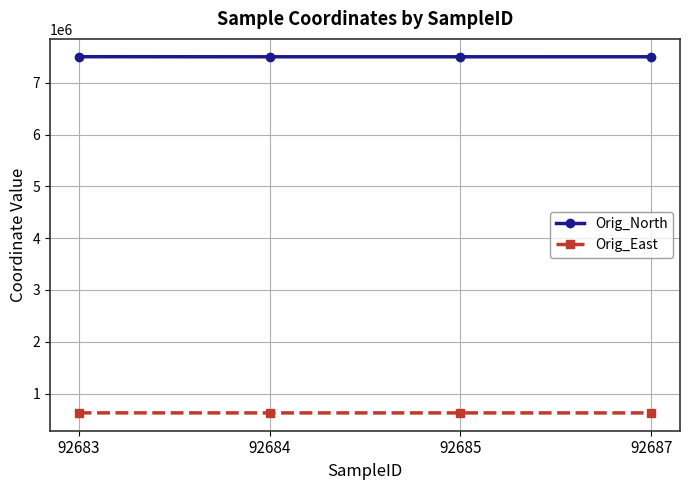

True or false: Orig_East and Orig_North intersect in this chart.

False